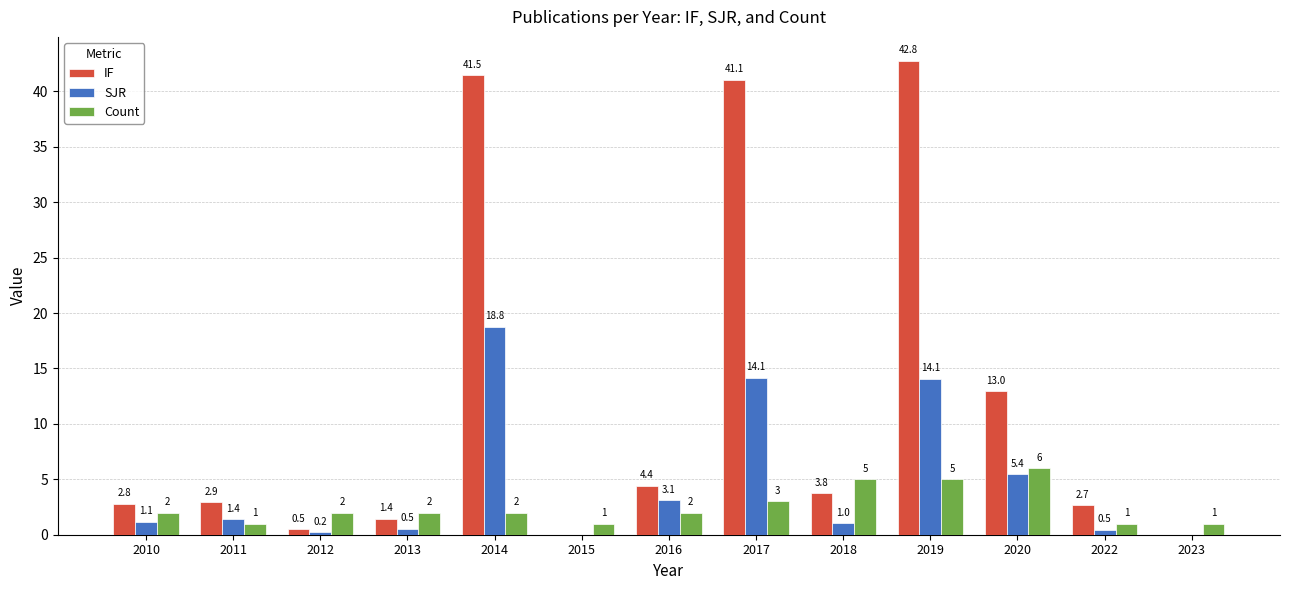

Which series has the largest total across all categories?

IF